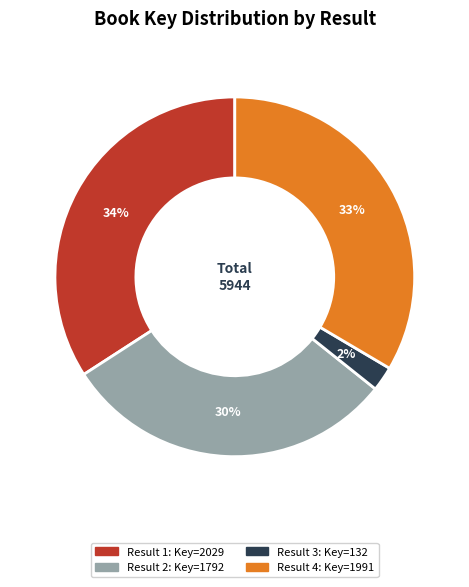

Is there a majority slice in this chart?

No